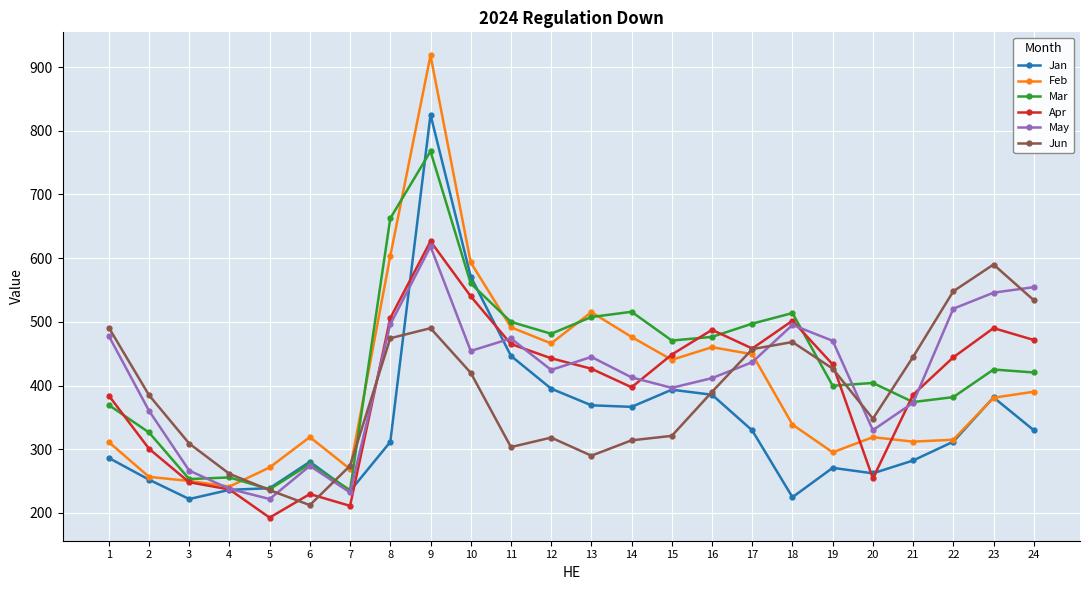

Which category has the highest value in the Apr series?

9